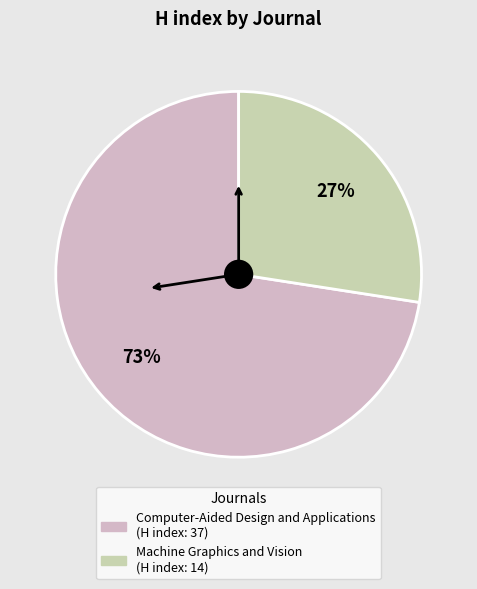

To the nearest percent, what is the difference between the Machine Graphics and Vision and Computer-Aided Design and Applications slice percentages?

45%